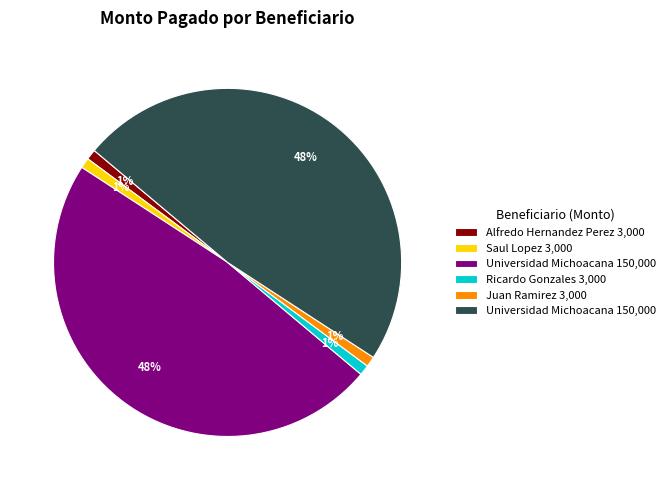

How many slices are in this pie chart?

6